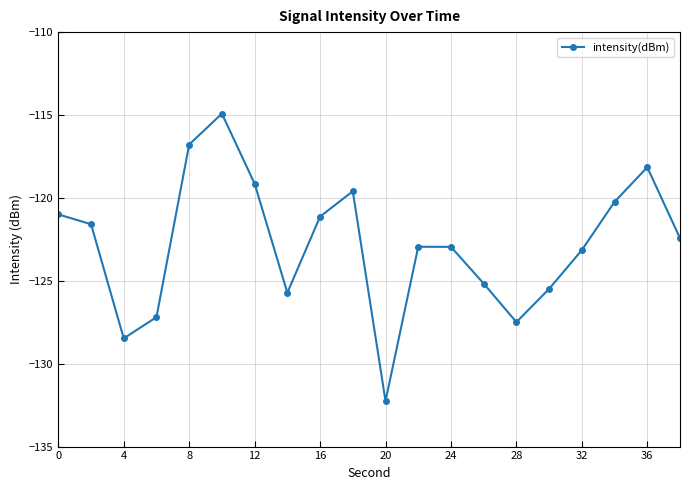

How many points are higher than both their immediate neighbors (excluding endpoints)?

4